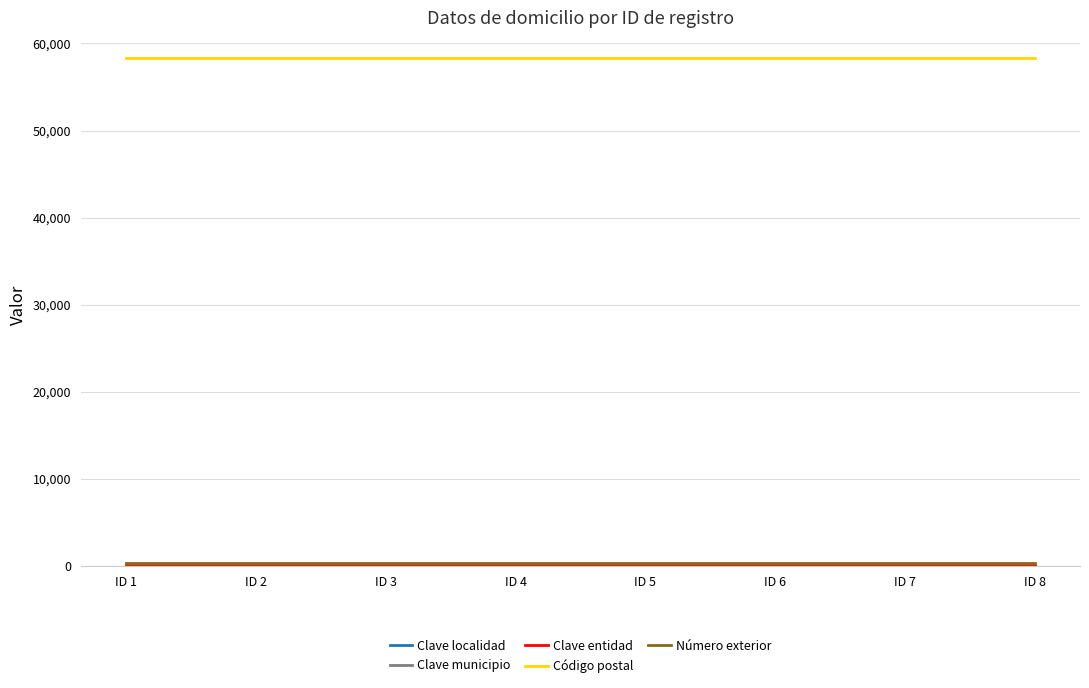

What is the lowest value of the Código postal series?

58297